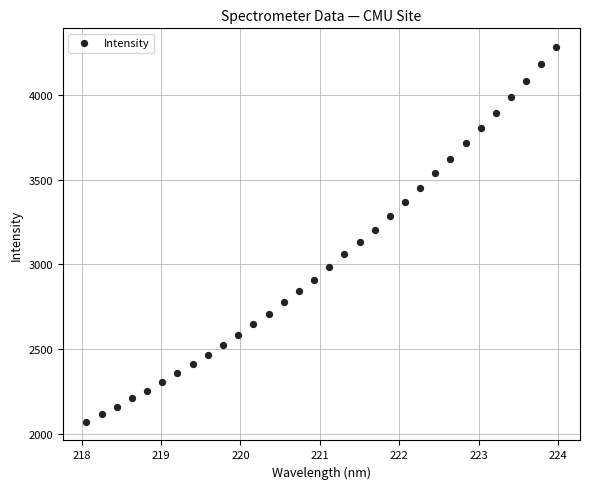

What is the range of Y values (max minus min)?

2213.1